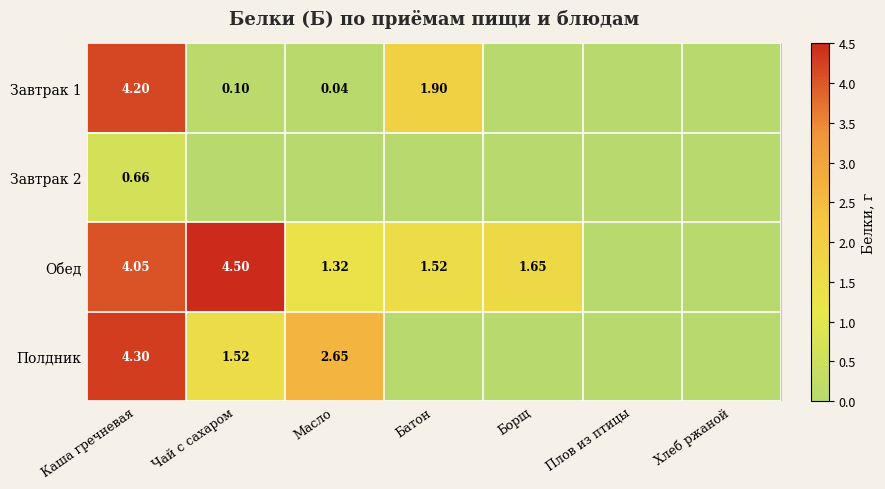

Is the value of Полдник at Чай с сахаром greater than the value of Завтрак 1 at Чай с сахаром?

Yes